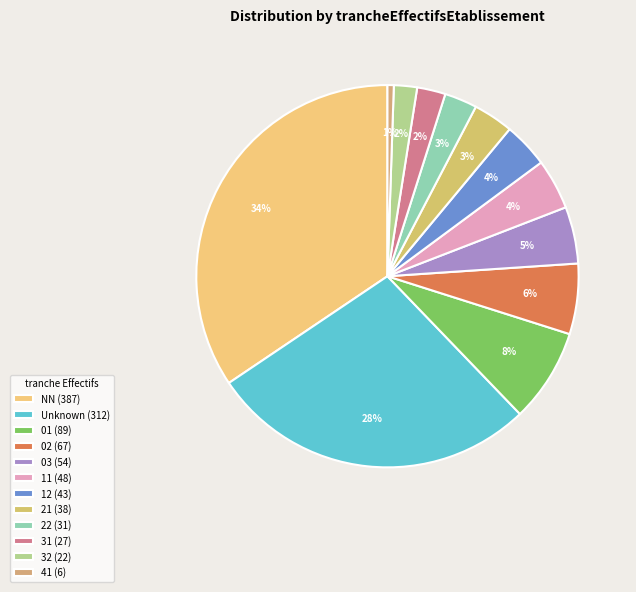

Count the number of slices in the pie.

12